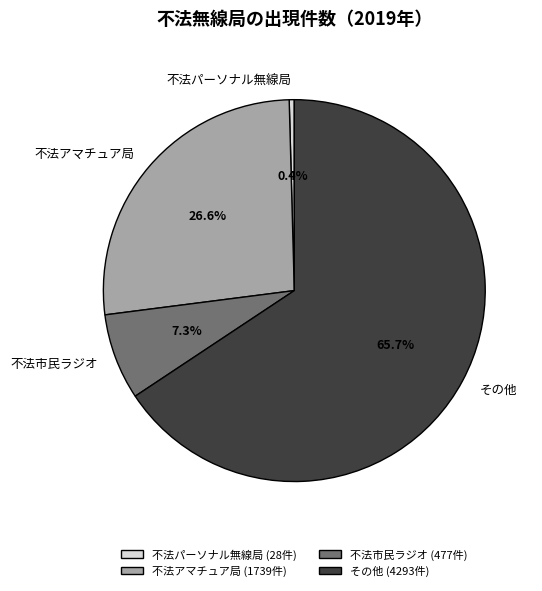

Is 不法市民ラジオ the majority of the pie?

No